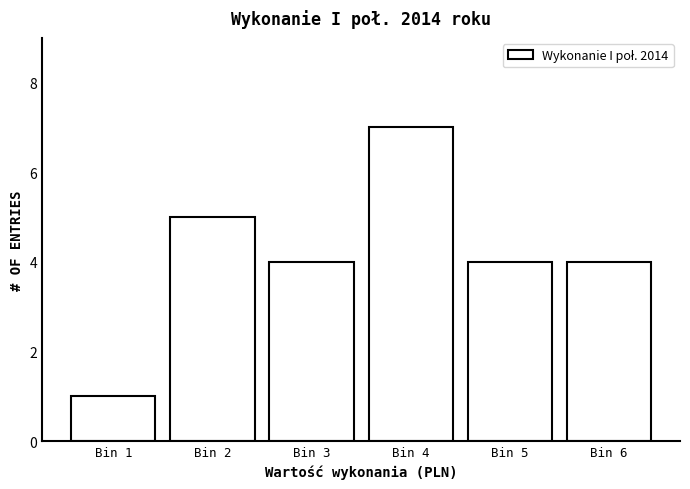

Reading left to right, transcribe all the data shown in this chart.

1	5	4	7	4	4